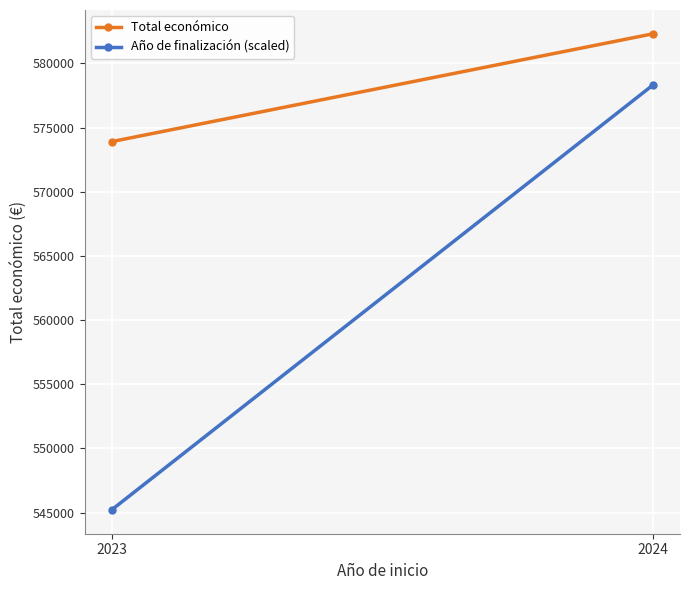

The value of Año de finalización (scaled) at 2024 is 276092.7. True or false?

False